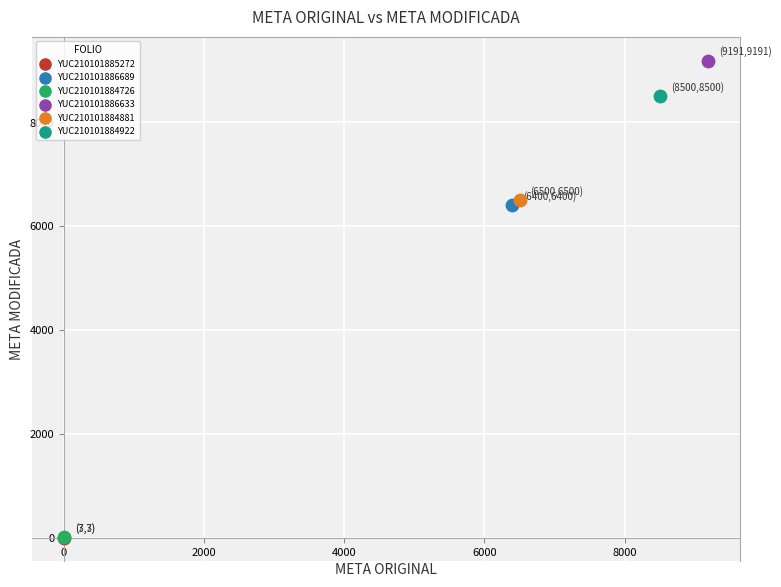

What are all the series names shown in the legend?

YUC210101885272, YUC210101886689, YUC210101884726, YUC210101886633, YUC210101884881, YUC210101884922